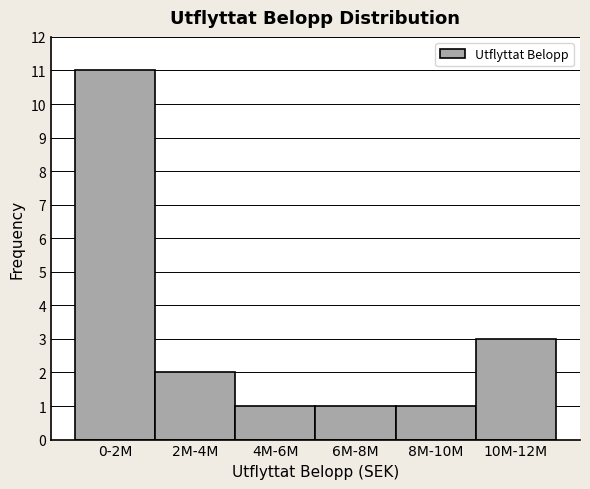

Reading left to right, extract all data points from this chart.

11	2	1	1	1	3